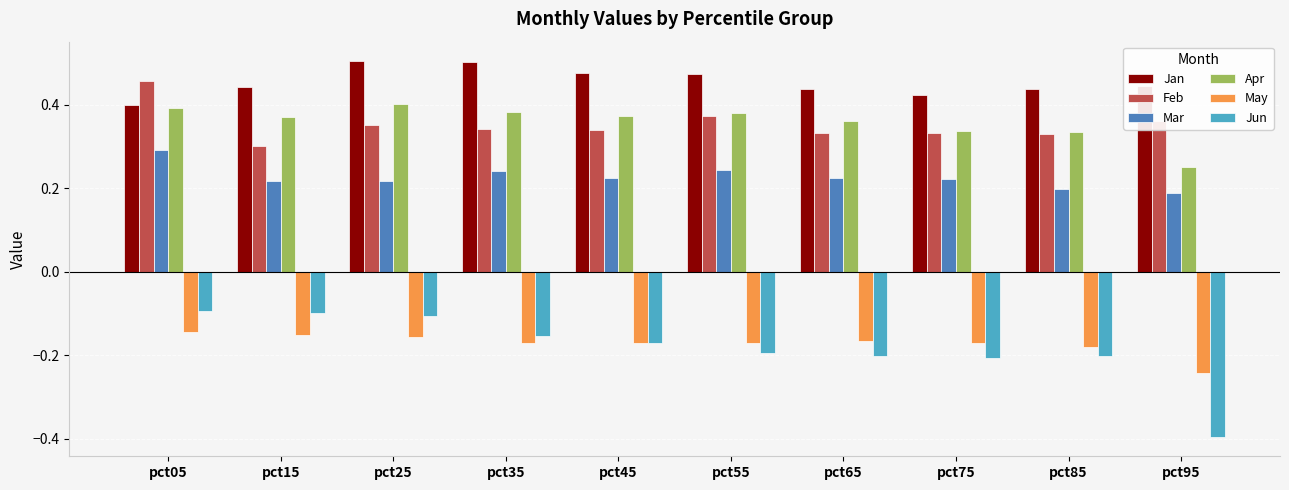

At which label is Apr closest to 0?

pct95